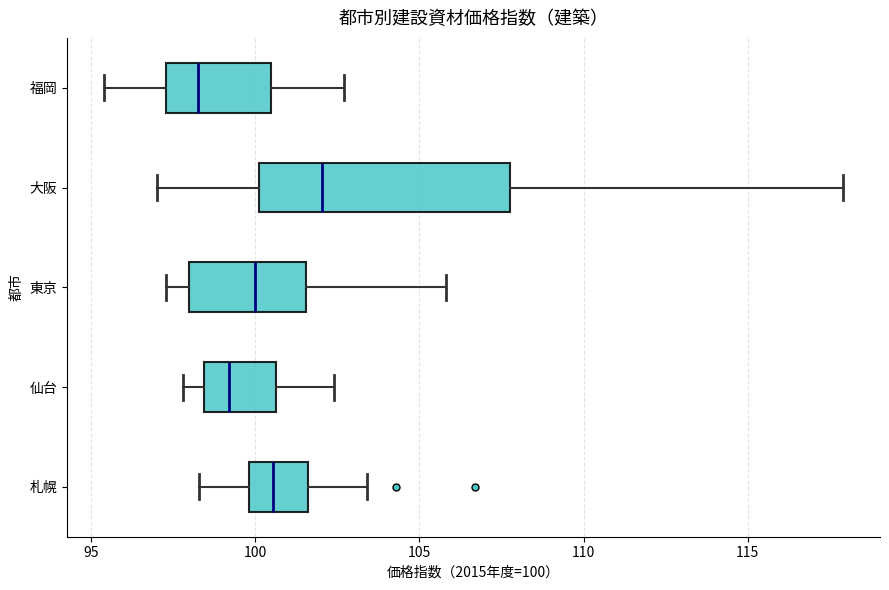

Where is the right edge of the box for 札幌 on the x-axis? The values are not printed on the chart, so give them approximately, as read against the axis.

101.5